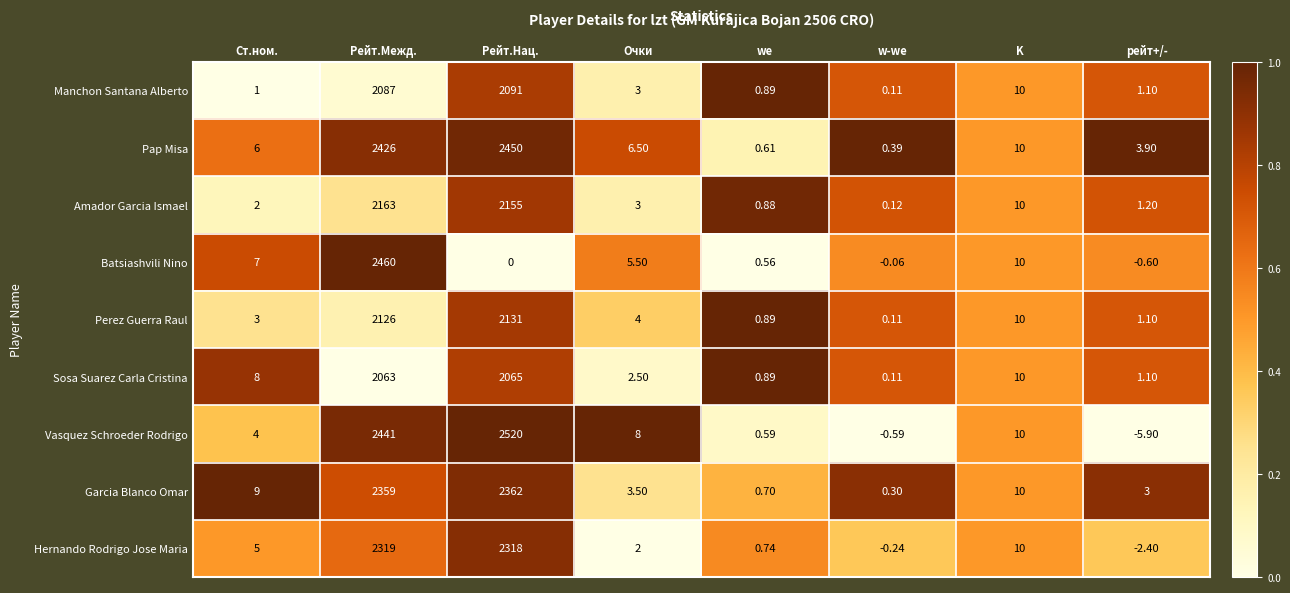

Which series changed the most between Рейт.Межд. and рейт+/-?

Batsiashvili Nino